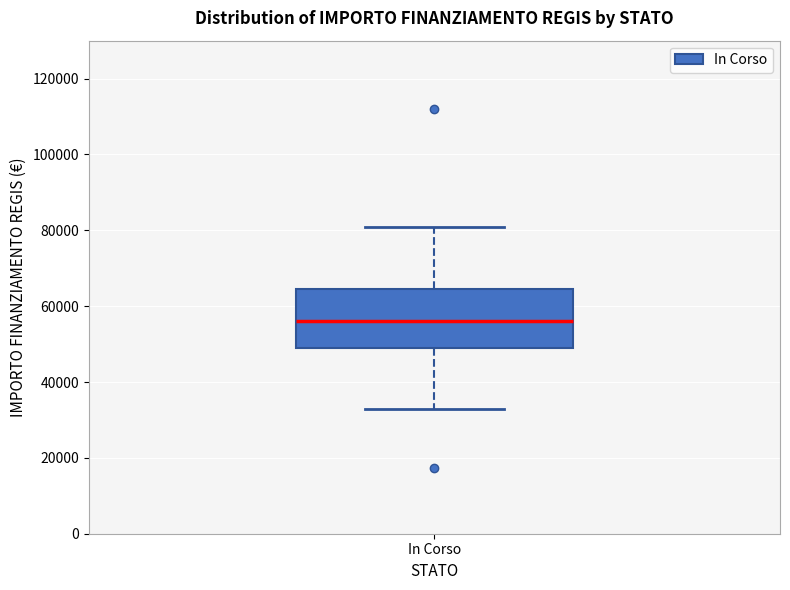

Where is the lower edge of the box for In Corso on the y-axis? The values are not printed on the chart, so give them approximately, as read against the axis.

50000